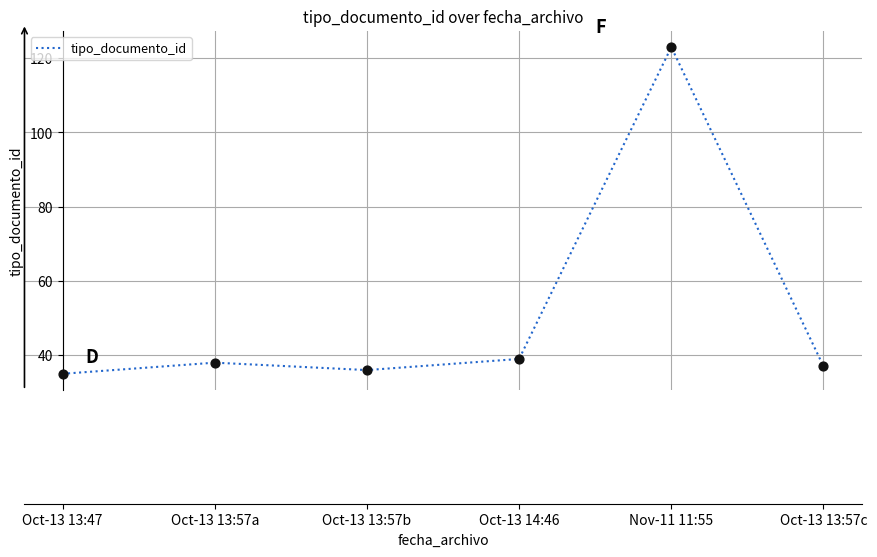

Between Oct-13 13:57c and Oct-13 13:57a, which is larger?

Oct-13 13:57a